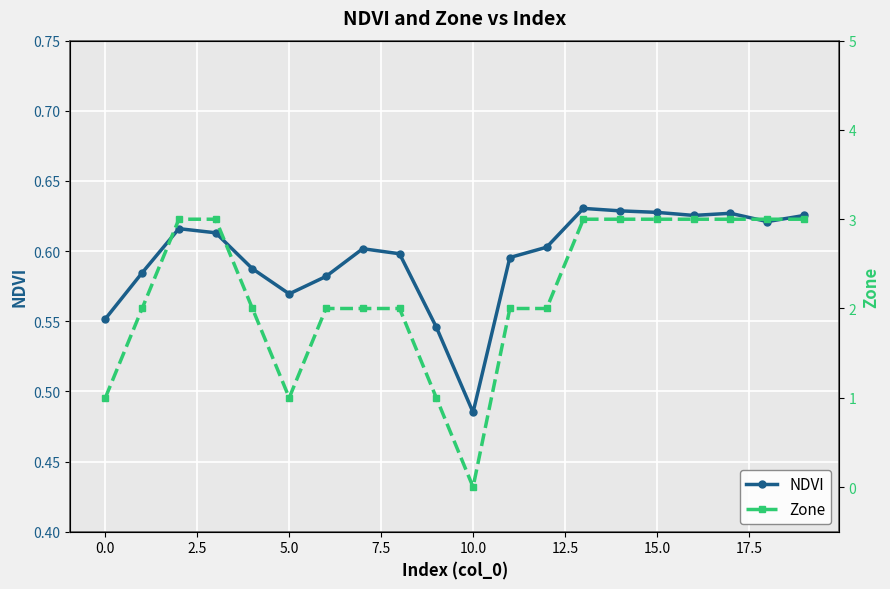

Where is the first local minimum for NDVI?

5.0